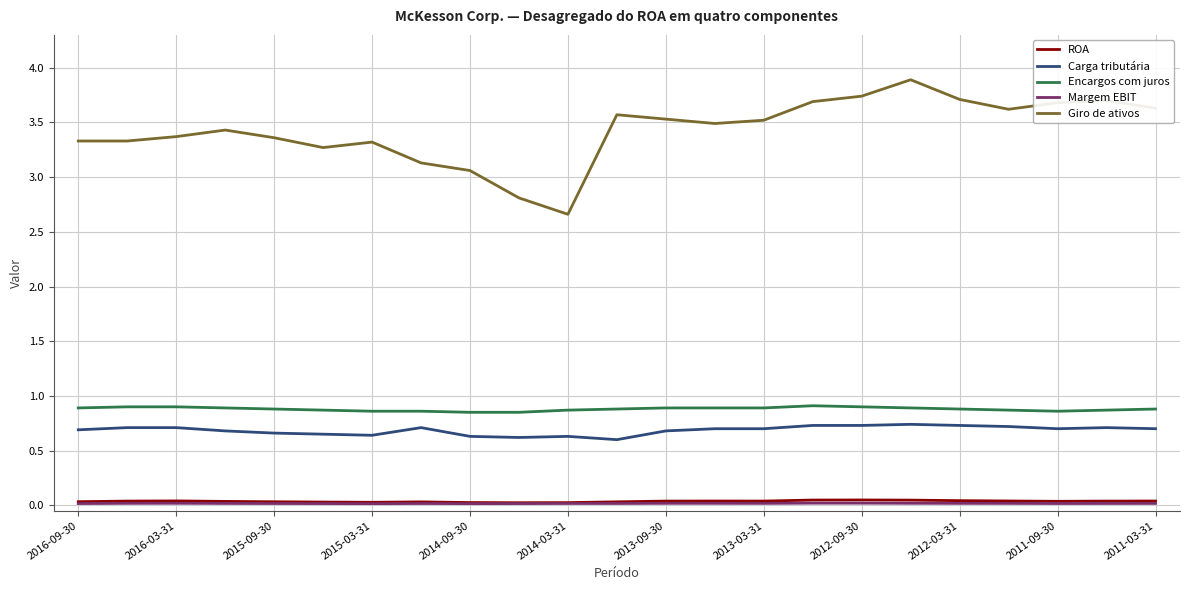

How many series are shown in this chart?

5